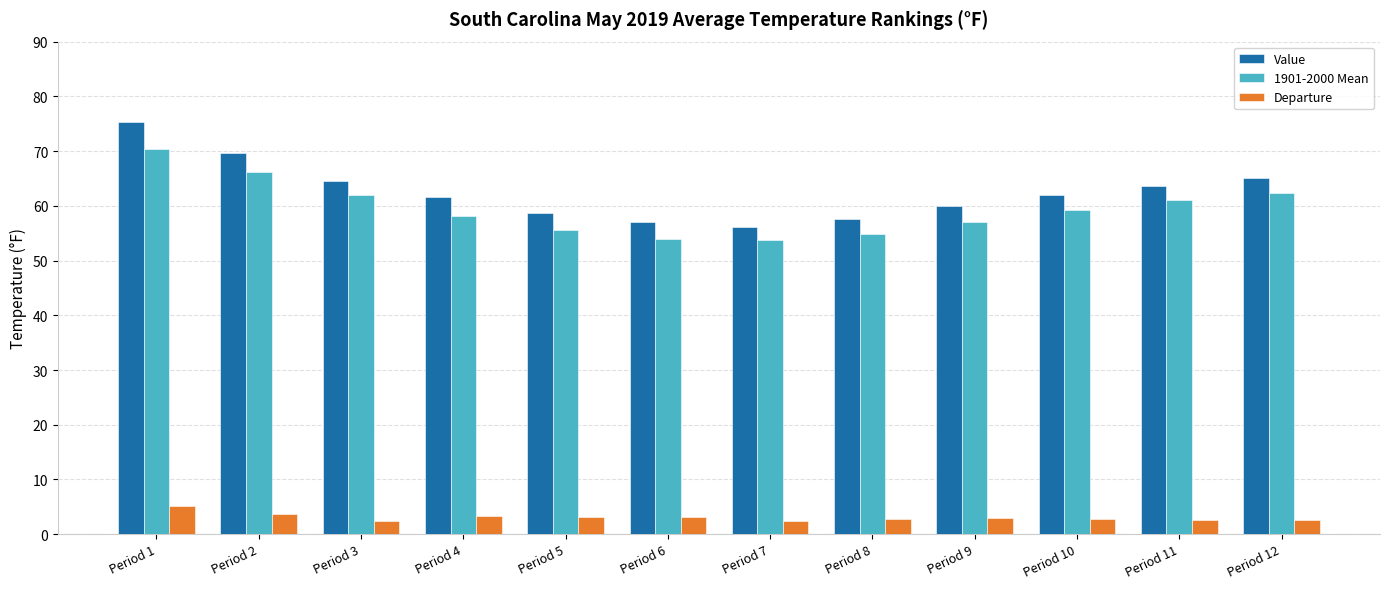

List the series in order of their peak value, lowest first.

Departure, 1901-2000 Mean, Value